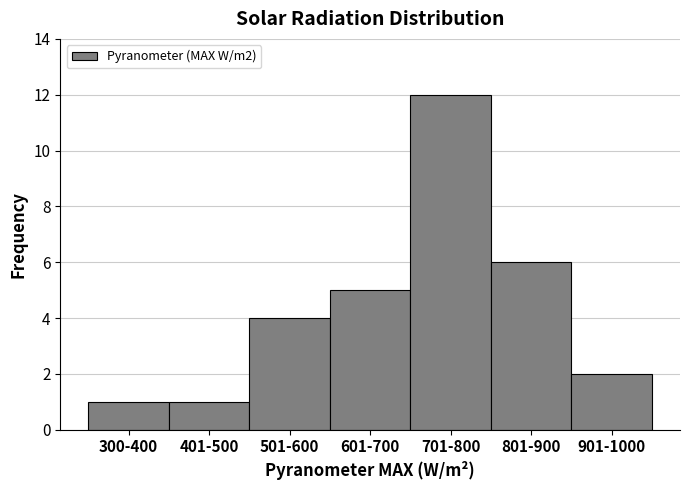

Reading right to left, list all the values displayed in this chart.

901-1000=2	801-900=6	701-800=12	601-700=5	501-600=4	401-500=1	300-400=1